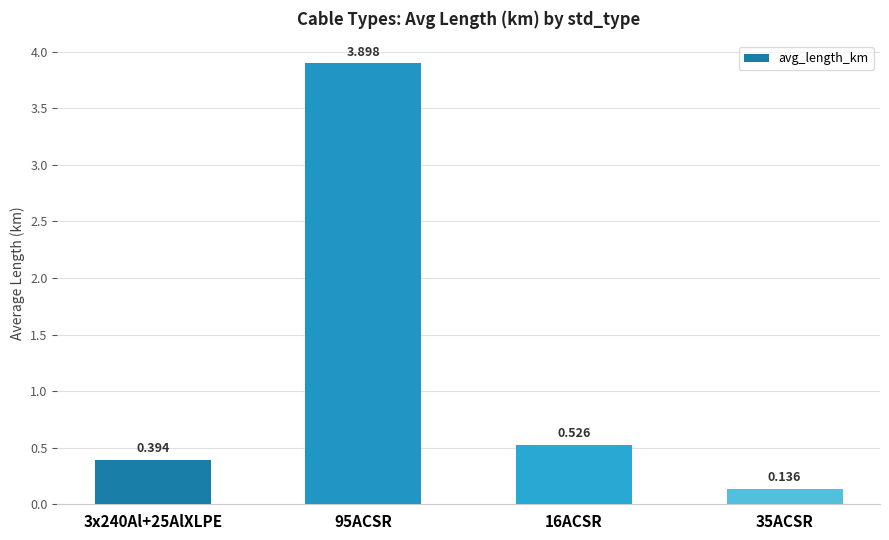

What is the difference between the maximum and minimum values?

3.8